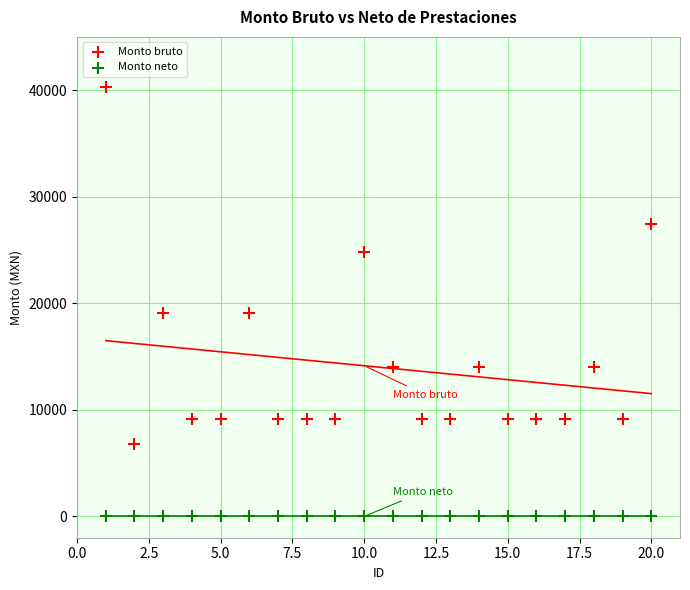

Which series reaches the maximum Y coordinate?

Monto bruto